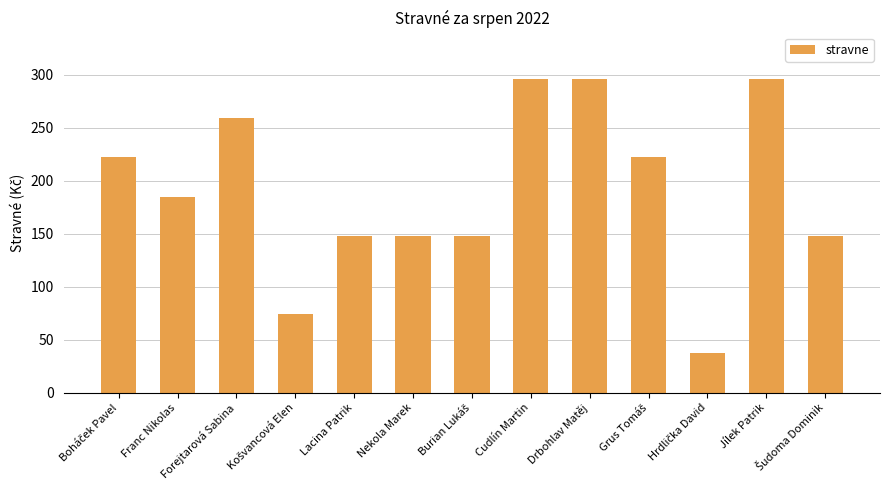

Which has a higher value, Jílek Patrik or Forejtarová Sabina?

Jílek Patrik